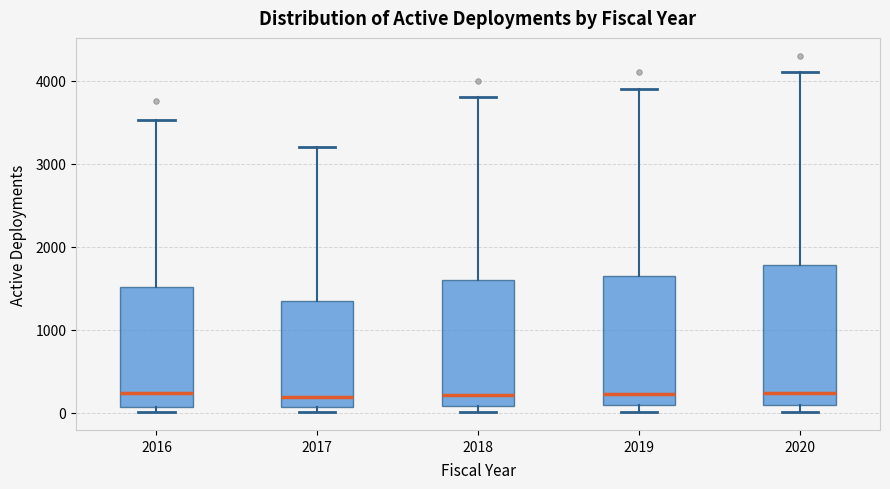

Reading left to right, transcribe this box plot: for each box, give where its median line is, the range the box spans, and where its two whiskers end, as read against the y-axis. The values are not printed on the chart, so give them approximately, as read against the axis.

2016: median 200, box 100 to 1500, whiskers 0 to 3500
2017: median 200, box 100 to 1400, whiskers 0 to 3200
2018: median 200, box 100 to 1600, whiskers 0 to 3800
2019: median 200, box 100 to 1700, whiskers 0 to 3900
2020: median 200, box 100 to 1800, whiskers 0 to 4100